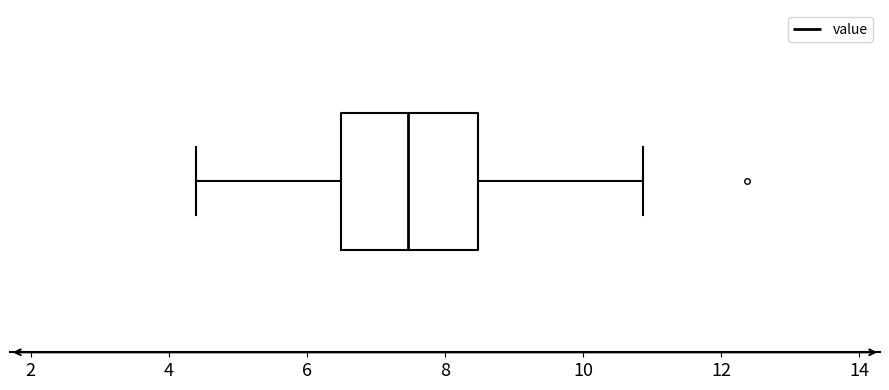

Read this box plot against the x-axis: the position of the median line, the range covered by the box, and the ends of both whiskers. The values are not printed on the chart, so give them approximately, as read against the axis.

median 7.4, box 6.6 to 8.4, whiskers 4.4 to 10.8